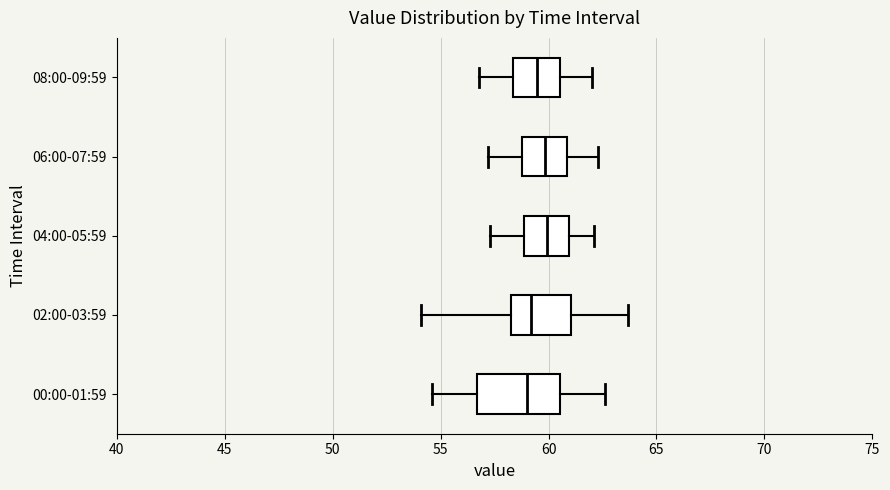

Where is the right edge of the box for 04:00-05:59 on the x-axis? The values are not printed on the chart, so give them approximately, as read against the axis.

61.0